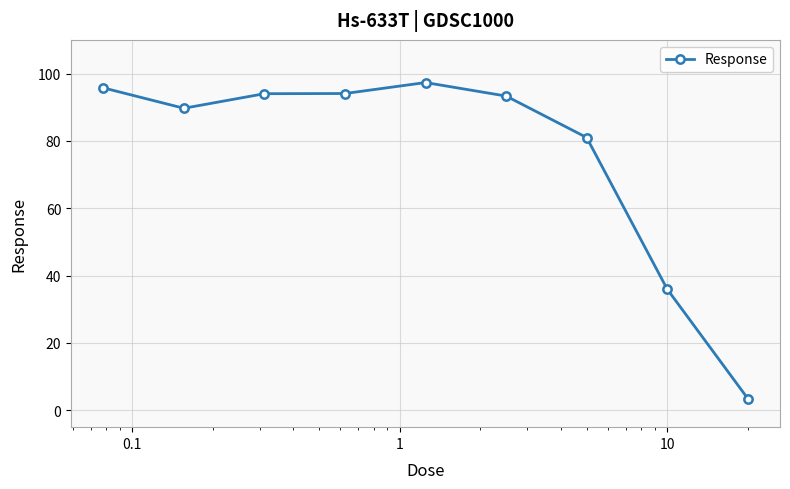

What is the average value?

76.1